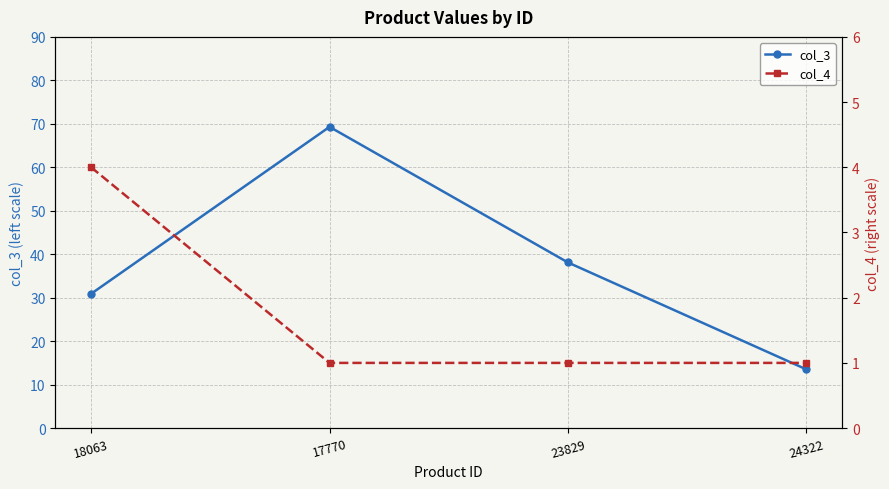

What are all the series names shown in the legend?

col_3, col_4